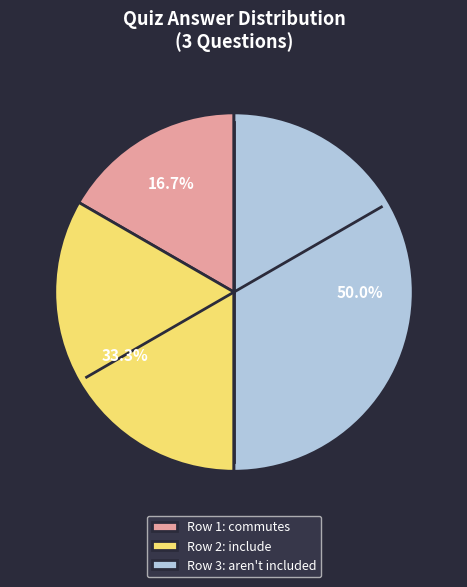

Combined, what portion of the pie is Row 3: aren't included and Row 2: include?

83.3%